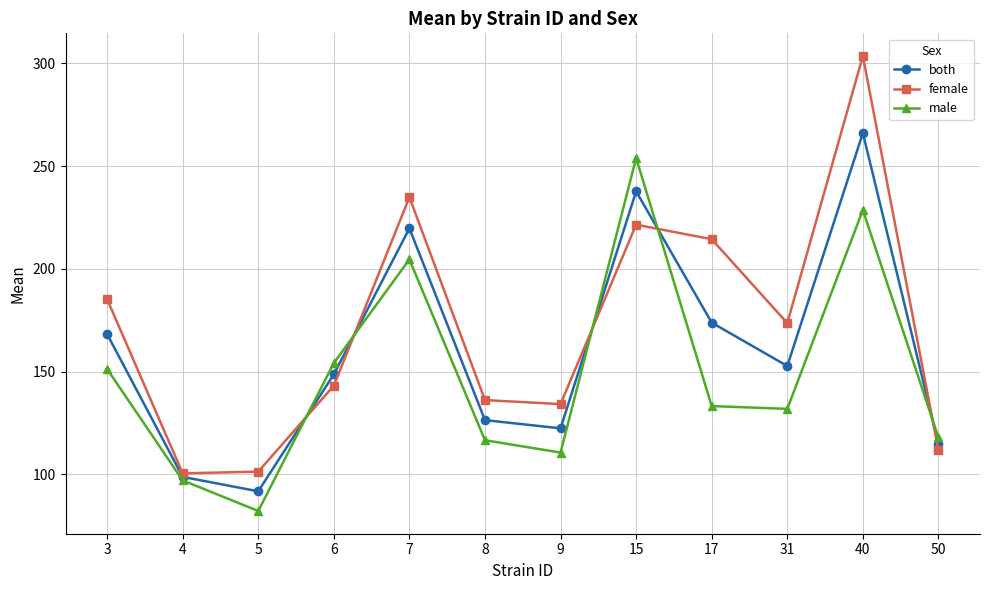

In both, how many points are lower than both neighbors (excluding endpoints)?

3